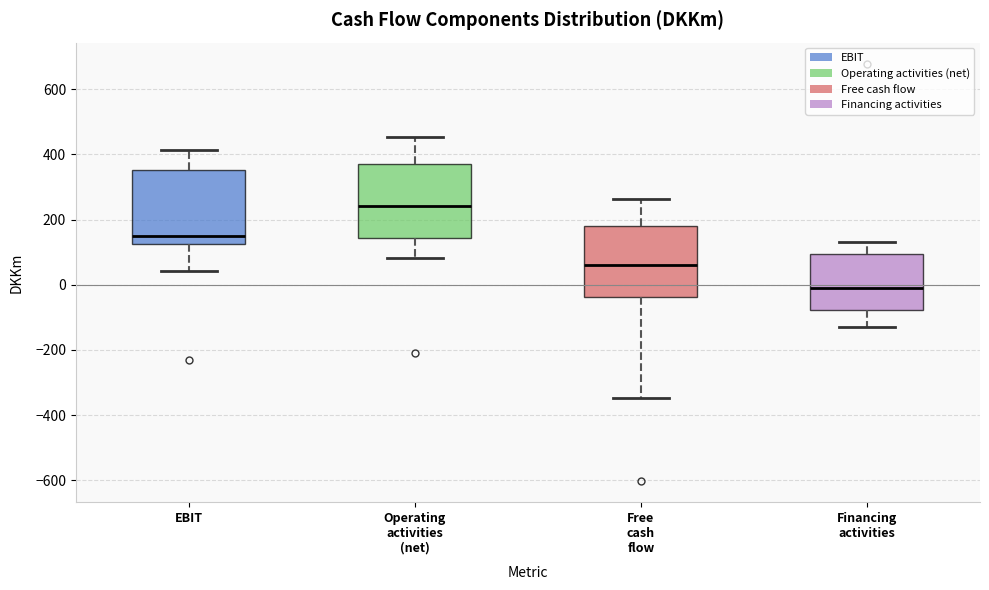

Where is the lower edge of the box for Financing activities on the y-axis? The values are not printed on the chart, so give them approximately, as read against the axis.

-80